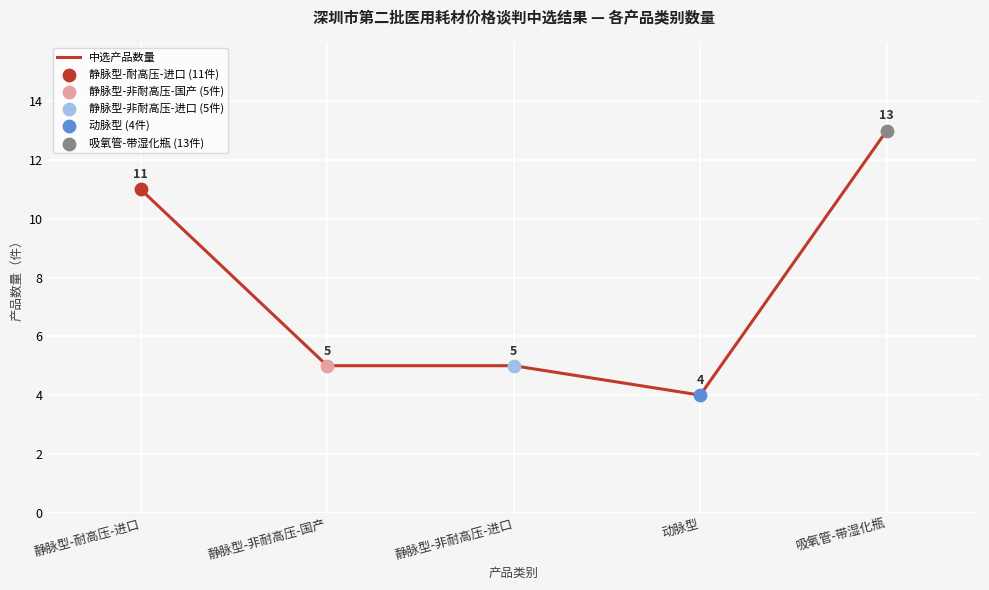

What is the change in value from 静脉型-非耐高压-进口 to 吸氧管-带湿化瓶?

+8